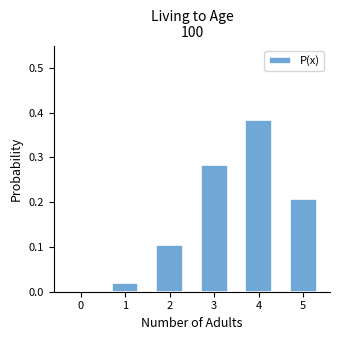

What is the change in value from 2 to 3?

+0.2